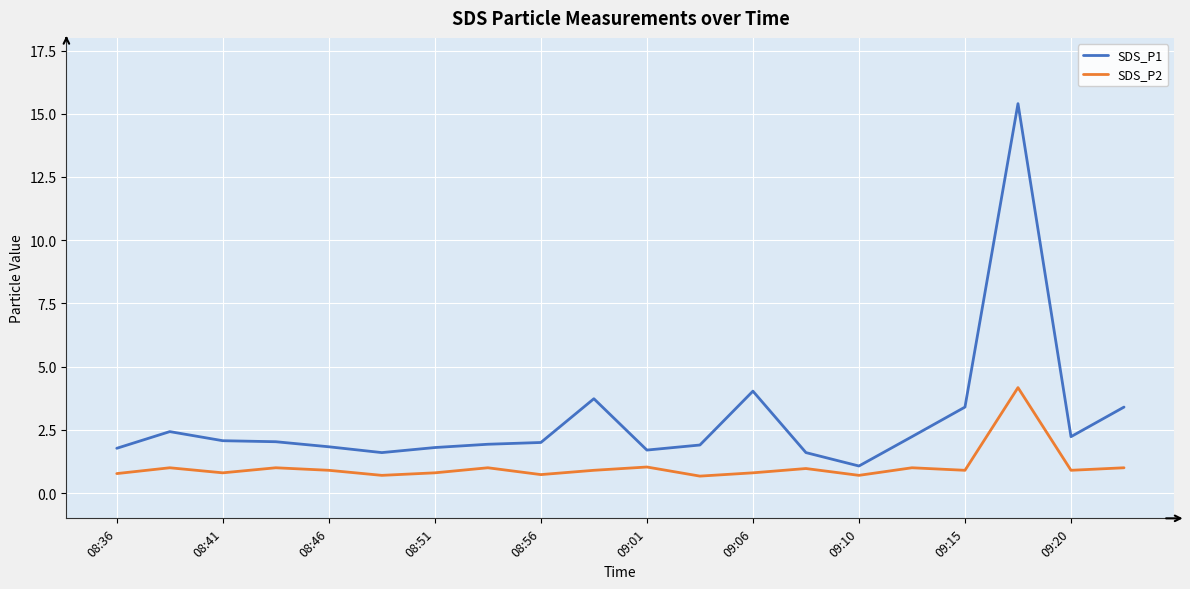

What is the greatest value displayed?

15.4